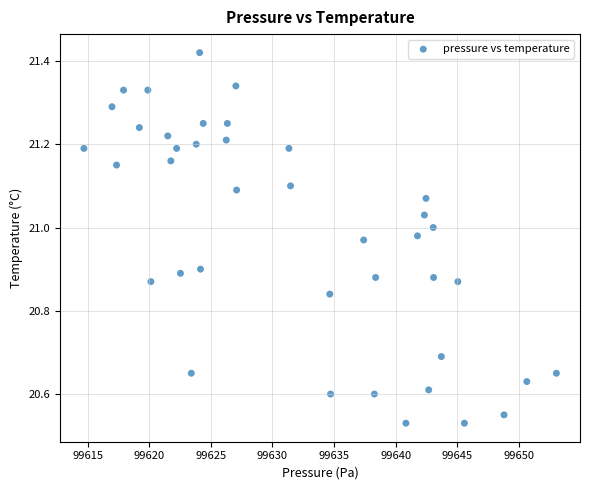

What is the range of Y values (max minus min)?

0.9